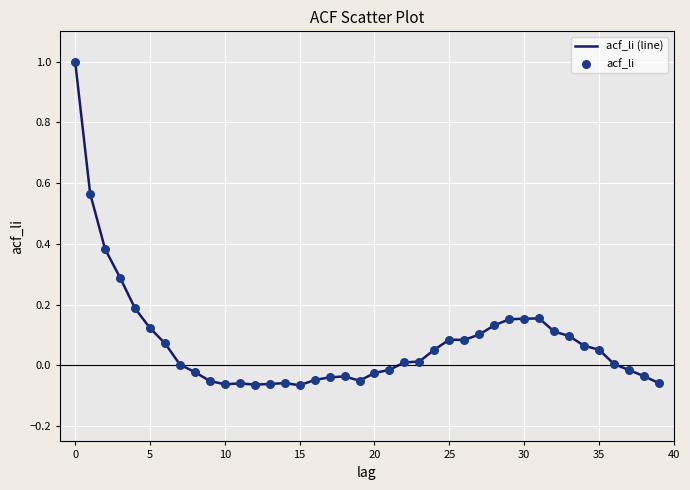

What is the maximum value shown in the chart?

1.0